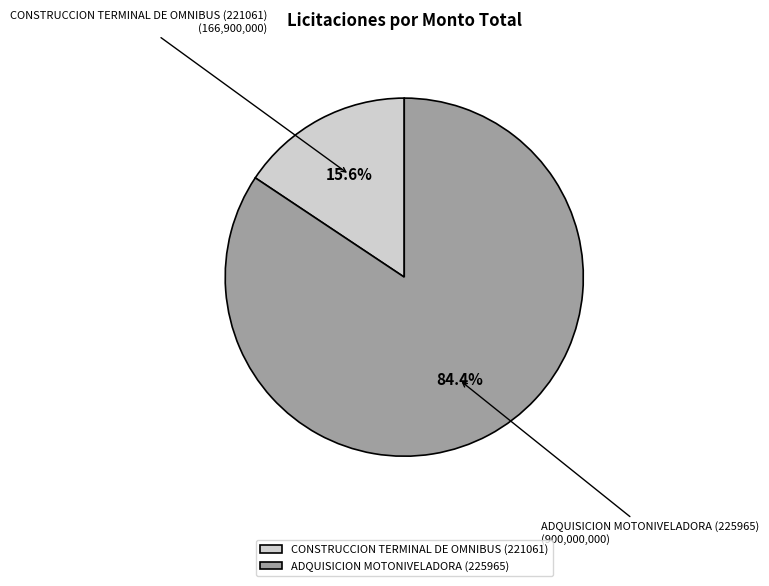

What percentage do CONSTRUCCION TERMINAL DE OMNIBUS (221061) and ADQUISICION MOTONIVELADORA (225965) together represent?

100.0%